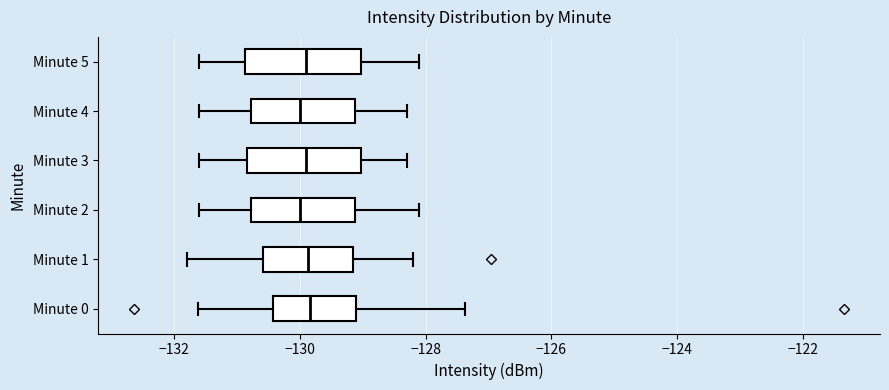

Reading bottom to top, transcribe this box plot: for each box, give where its median line is, the range the box spans, and where its two whiskers end, as read against the x-axis. The values are not printed on the chart, so give them approximately, as read against the axis.

Minute 0: median -129.8, box -130.4 to -129.2, whiskers -131.6 to -127.4
Minute 1: median -129.8, box -130.6 to -129.2, whiskers -131.8 to -128.2
Minute 2: median -130.0, box -130.8 to -129.2, whiskers -131.6 to -128.0
Minute 3: median -129.8, box -130.8 to -129.0, whiskers -131.6 to -128.2
Minute 4: median -130.0, box -130.8 to -129.2, whiskers -131.6 to -128.2
Minute 5: median -129.8, box -130.8 to -129.0, whiskers -131.6 to -128.0